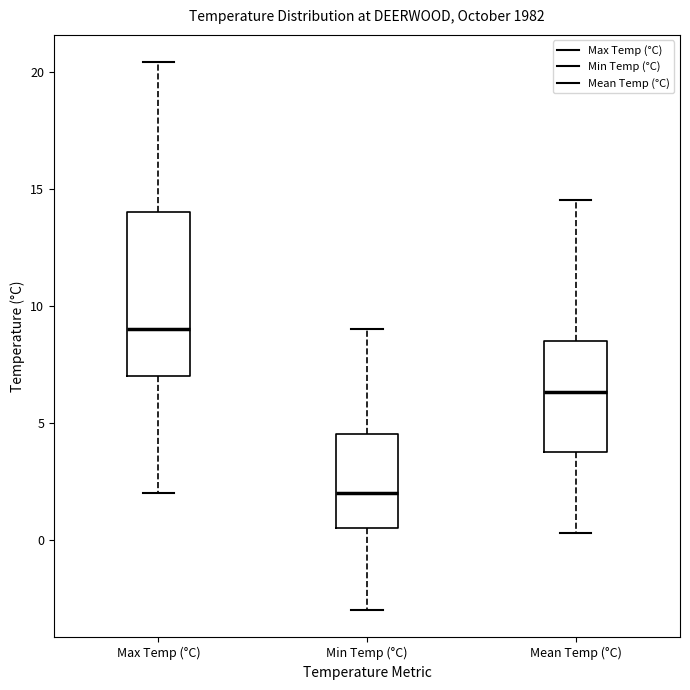

Comparing the boxes themselves (not the whiskers), which one is the tallest?

Max Temp (°C)